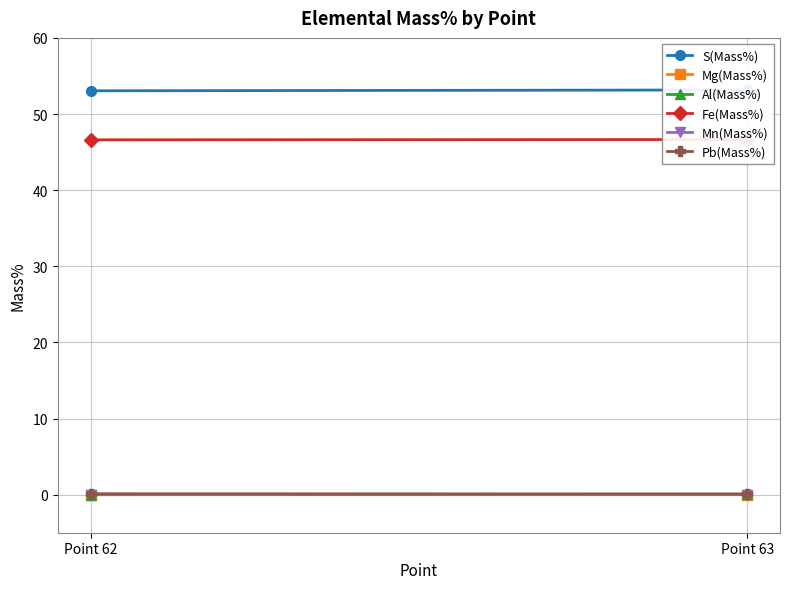

Which series has the largest total across all categories?

S(Mass%)